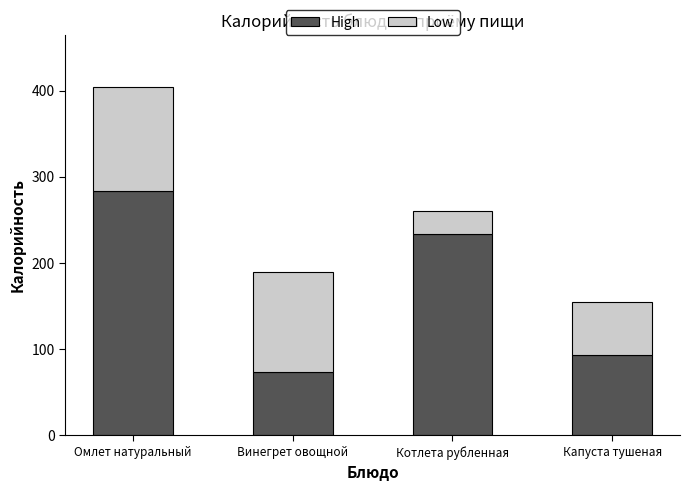

Rank the categories by High value from highest to lowest.

Омлет натуральный, Котлета рубленная, Капуста тушеная, Винегрет овощной